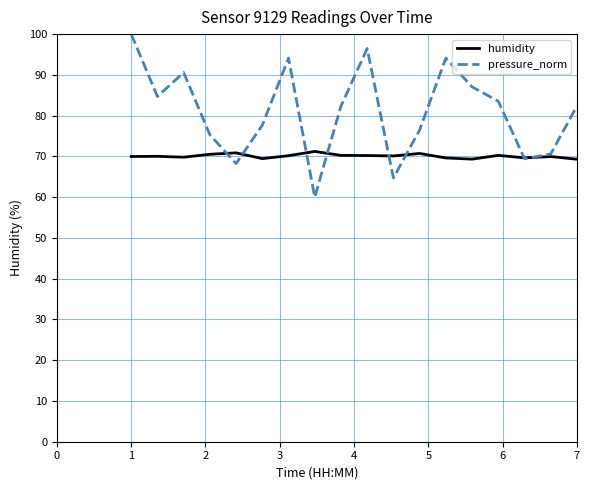

Rank the series by their maximum value, from lowest to highest.

humidity, pressure_norm